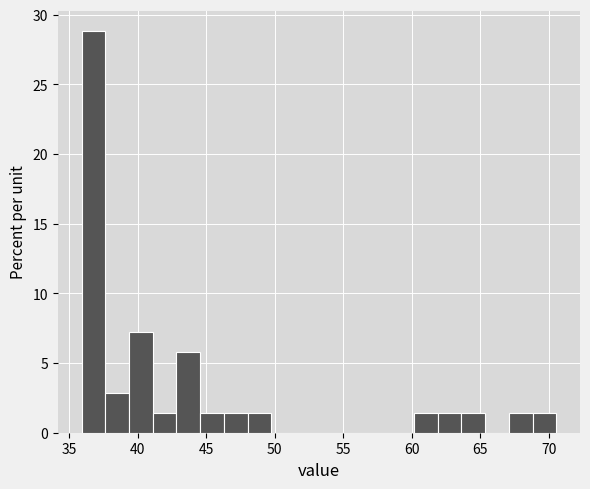

Around what value on the x-axis is the tallest bar? Give the approximate position of its centre, as read against the axis.

37.0